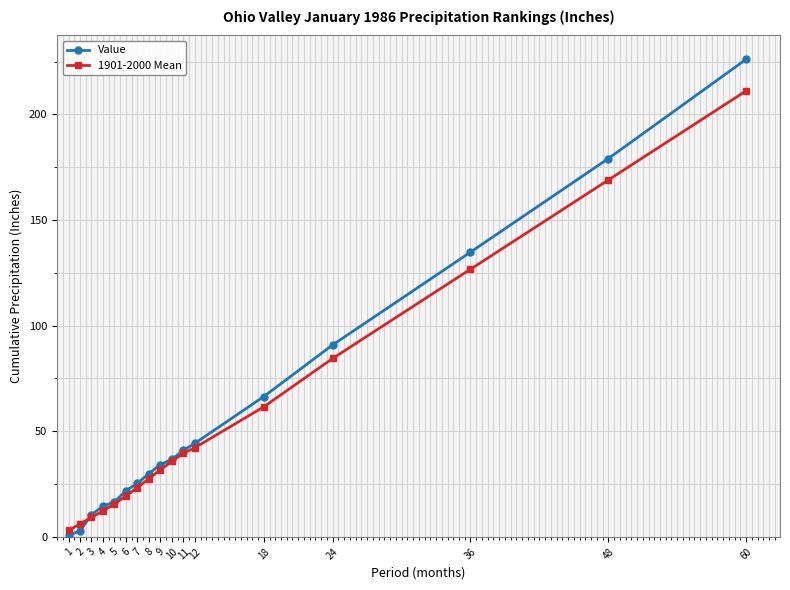

What value does the Value series have at 18?

66.4